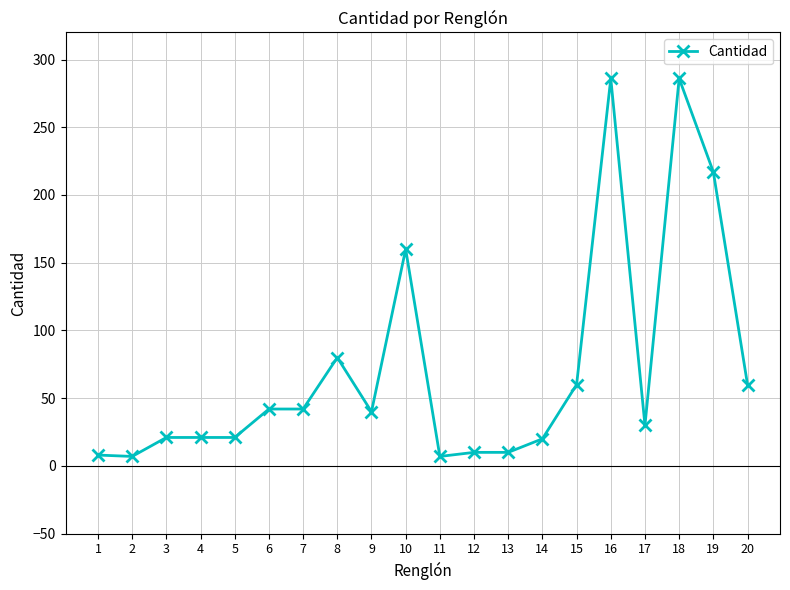

What is the sum of all values?

1428